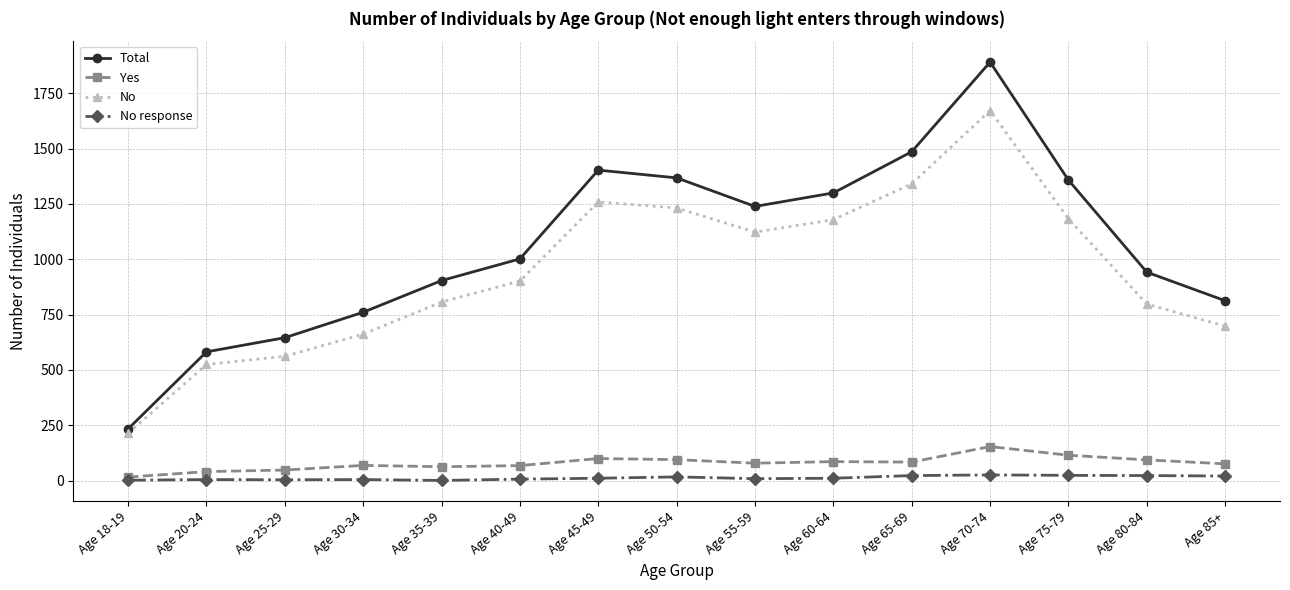

The Yes series shows 95 at Age 50-54. True or false?

True